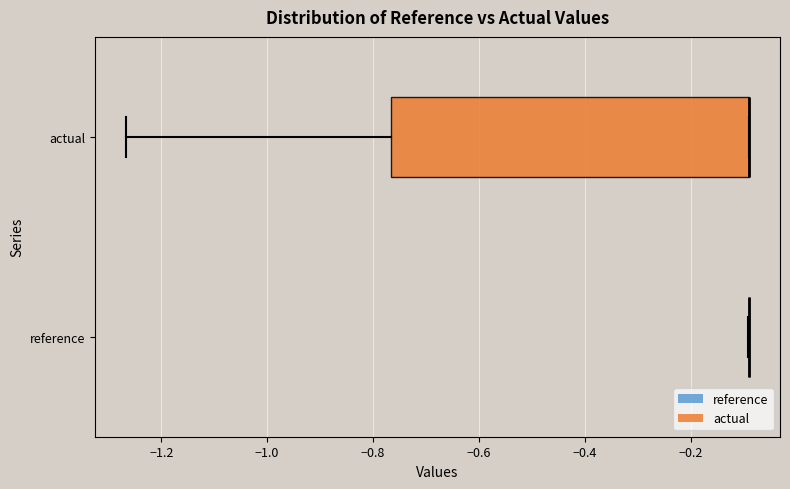

Reading bottom to top, transcribe this box plot: for each box, give where its median line is, the range the box spans, and where its two whiskers end, as read against the x-axis. The values are not printed on the chart, so give them approximately, as read against the axis.

reference: box collapsed to a line at -0.10, whiskers -0.10 to -0.10
actual: median -0.10 (drawn on the box's right edge), box -0.76 to -0.10, whiskers -1.26 to -0.10